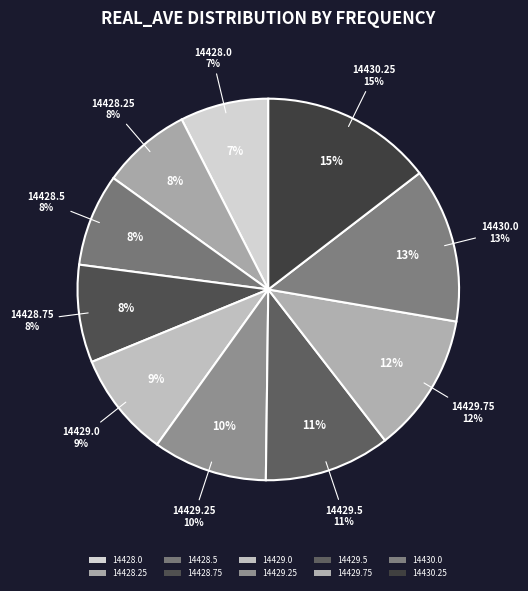

Which has a higher value, 14428.75 or 14430.25?

14430.25